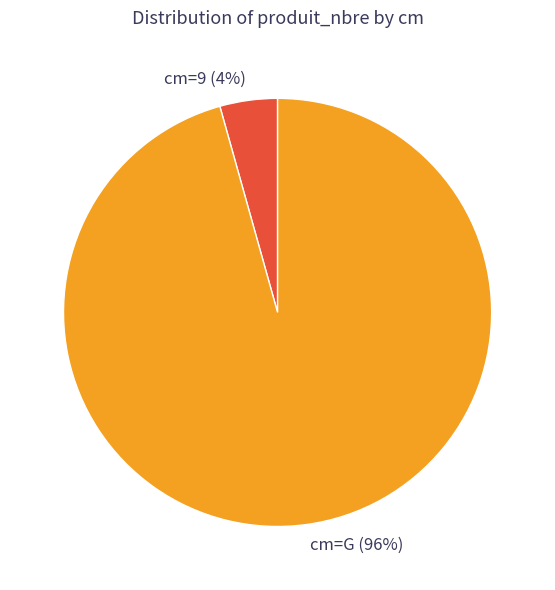

Is there any slice that represents more than half of the pie?

Yes